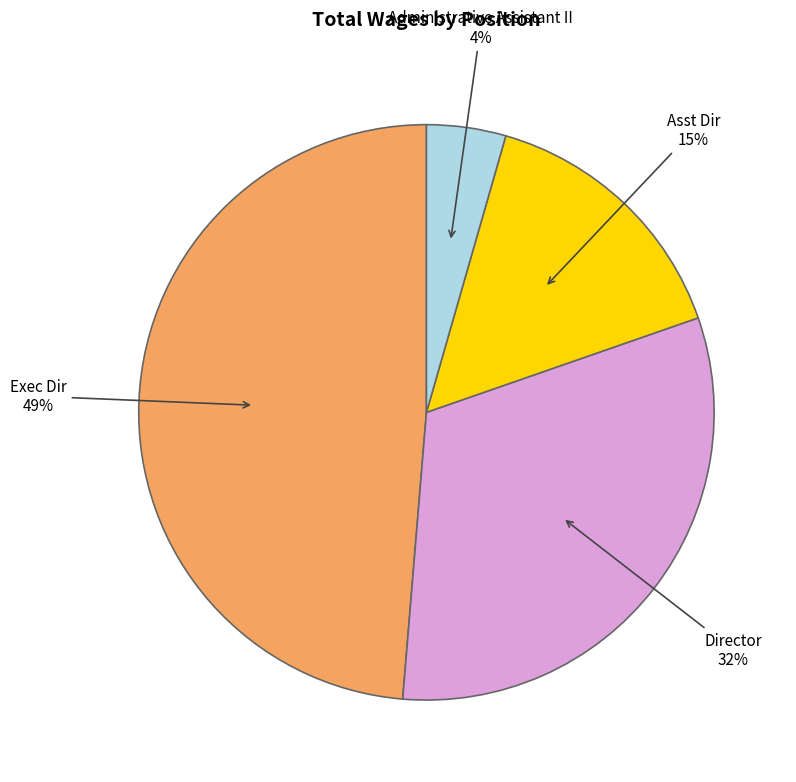

To the nearest percent, what is the average slice percentage?

25%